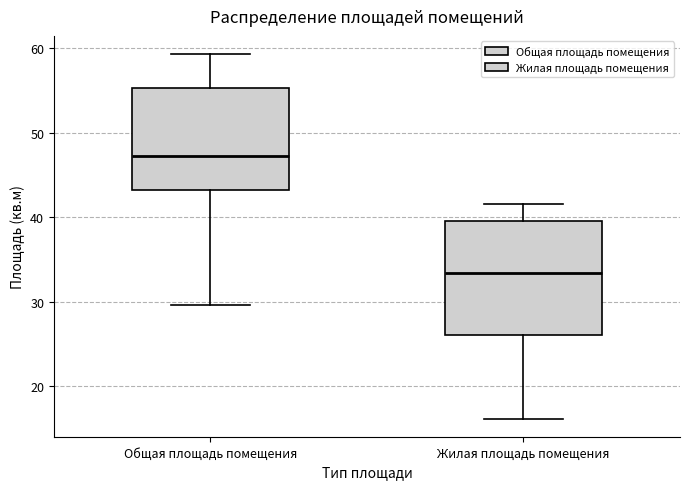

Reading left to right, read every box against the y-axis: the position of its median line, the range the box covers, and the ends of its whiskers. The values are not printed on the chart, so give them approximately, as read against the axis.

Общая площадь помещения: median 47, box 43 to 55, whiskers 30 to 59
Жилая площадь помещения: median 33, box 26 to 40, whiskers 16 to 42